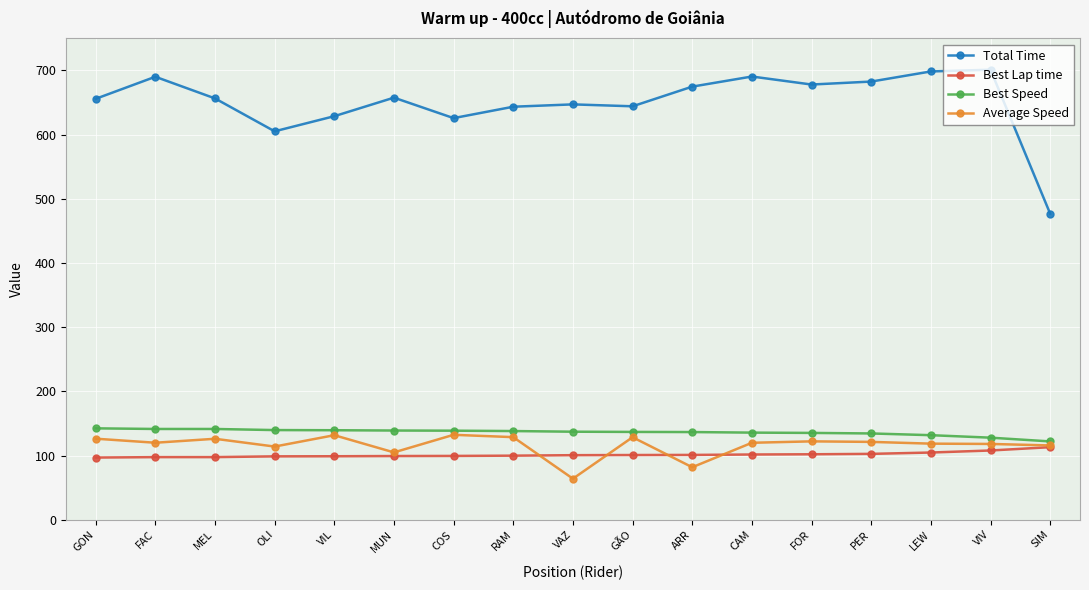

Which series has the largest range (max minus min)?

Total Time